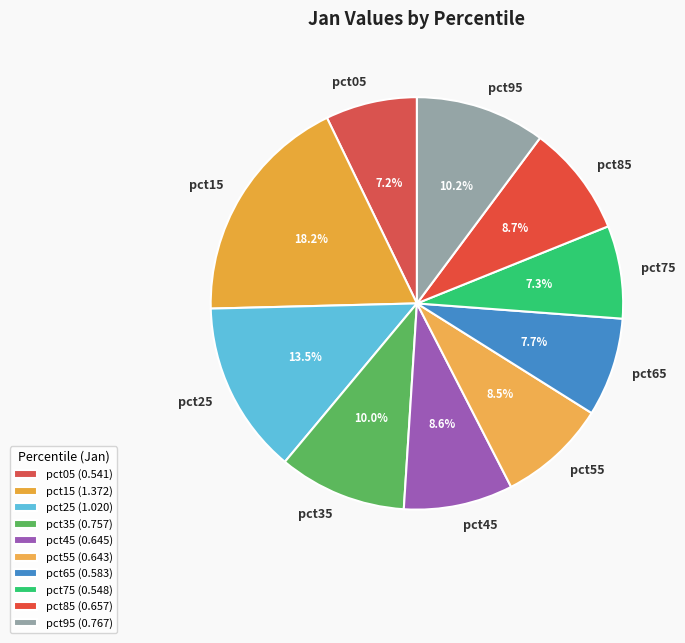

What portion of the pie excludes pct25?

86.5%